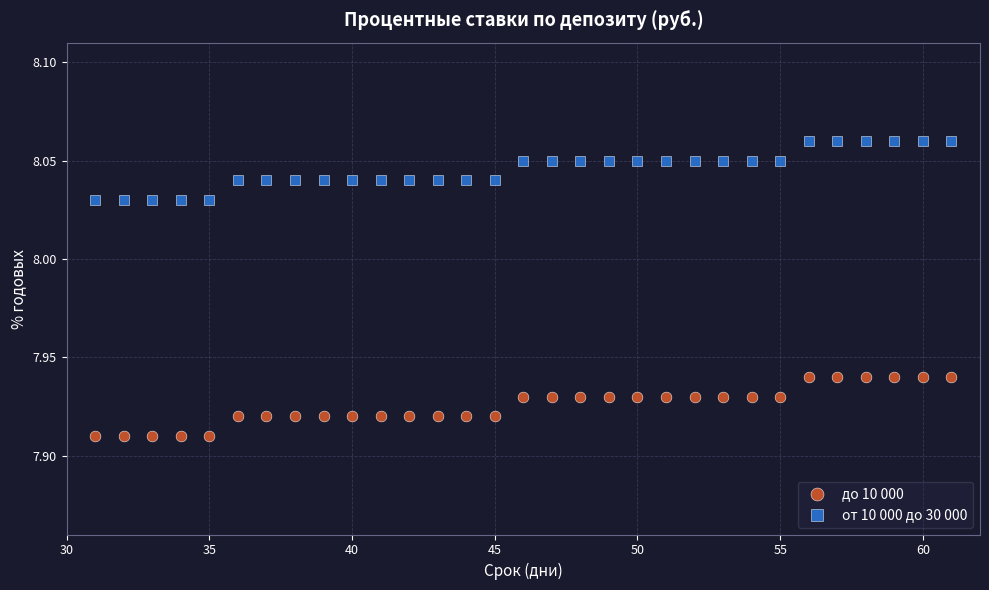

Across all data points, what is the range of X values (max minus min)?

30.0